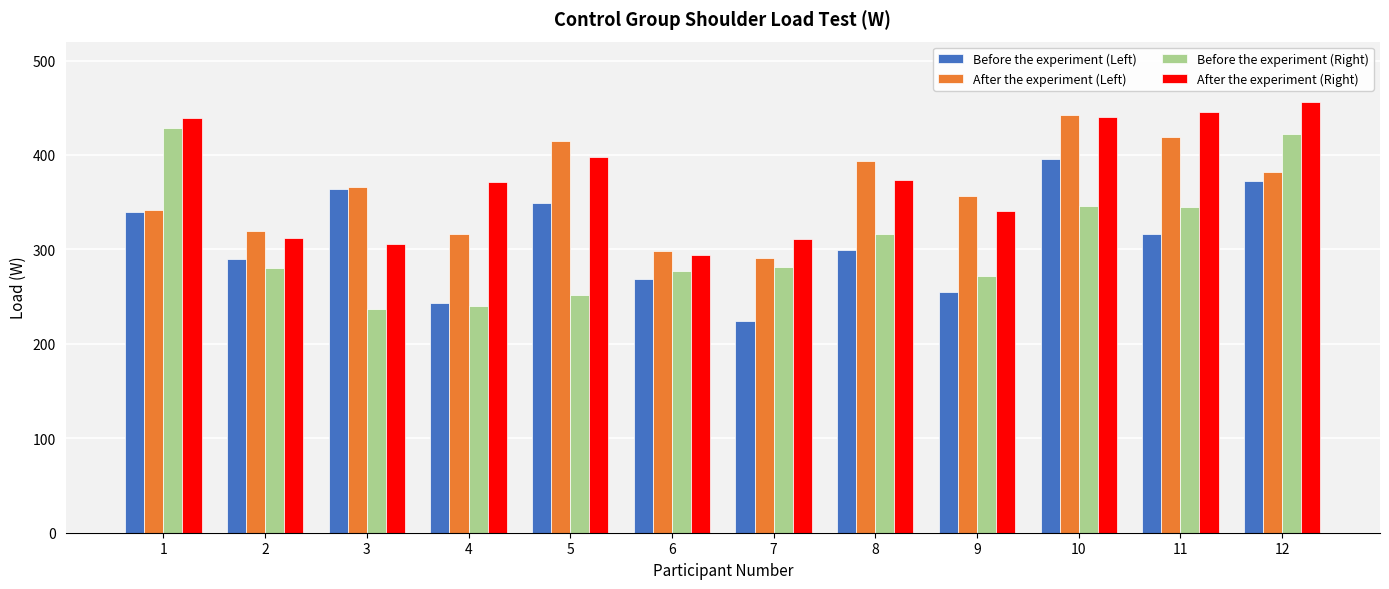

Is it true that Before the experiment (Left) equals 269 at 6?

True